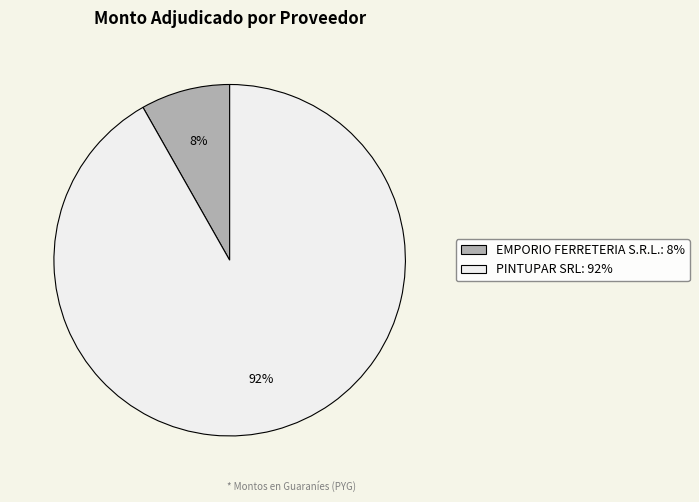

To the nearest percent, what is the difference between the largest and smallest slice percentages?

84%